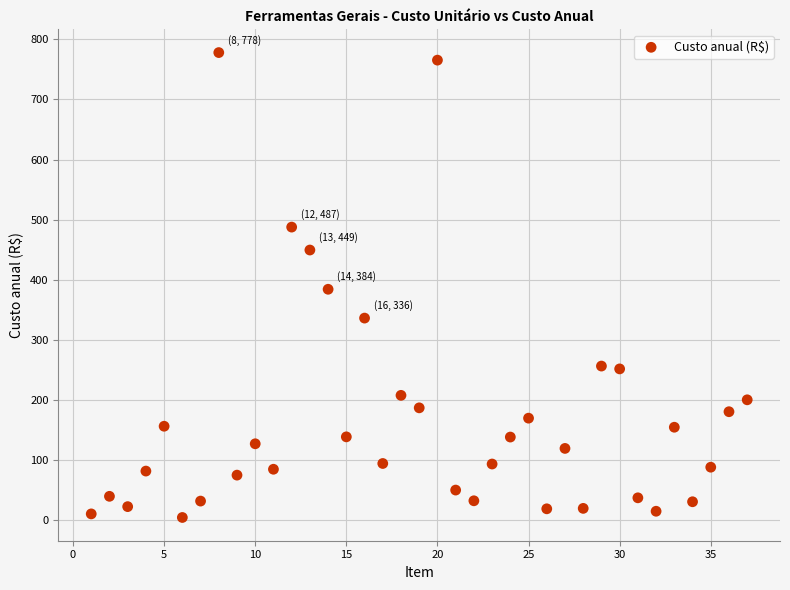

What is the range of X values (max minus min)?

36.0